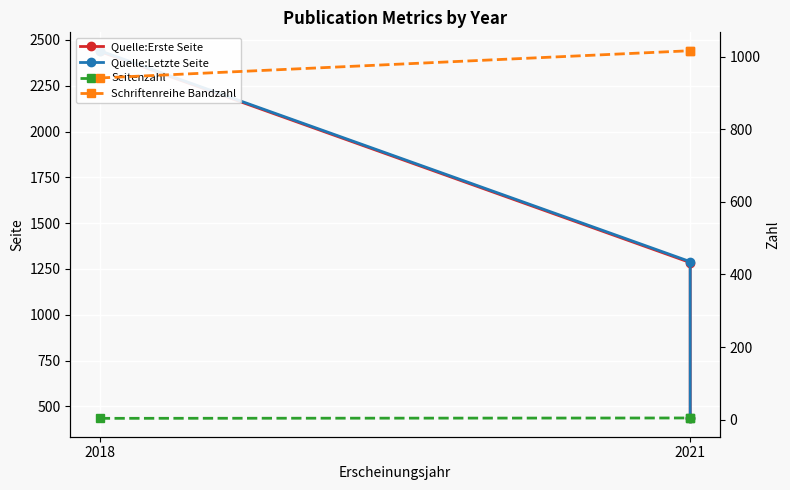

Which series has the widest spread of values?

Quelle:Erste Seite